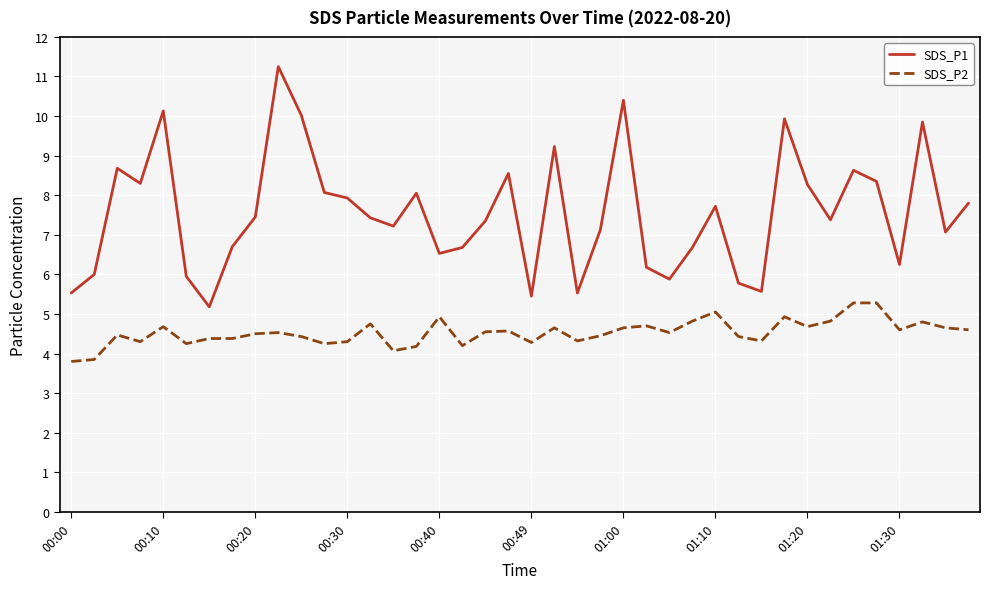

True or false: SDS_P2 and SDS_P1 intersect in this chart.

False